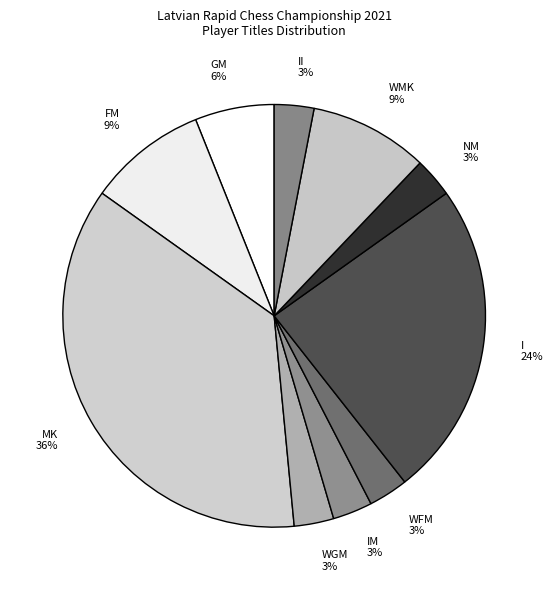

Do WMK 9% and IM 3% together represent more than half of the pie?

No